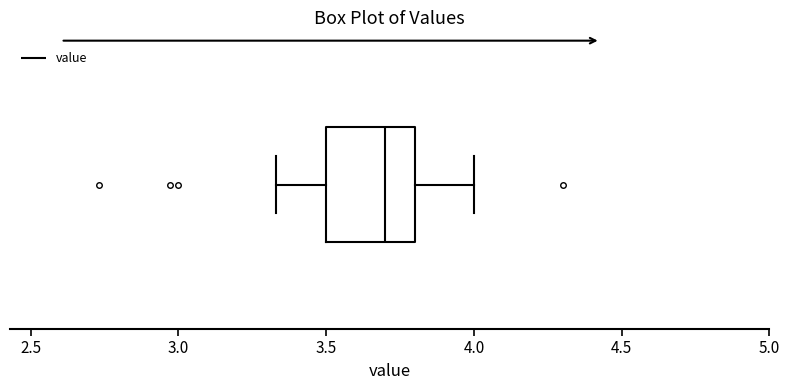

Transcribe this box plot: give where the median line is, the range the box spans, and where the two whiskers end, as read against the x-axis. The values are not printed on the chart, so give them approximately, as read against the axis.

median 3.70, box 3.50 to 3.80, whiskers 3.35 to 4.00